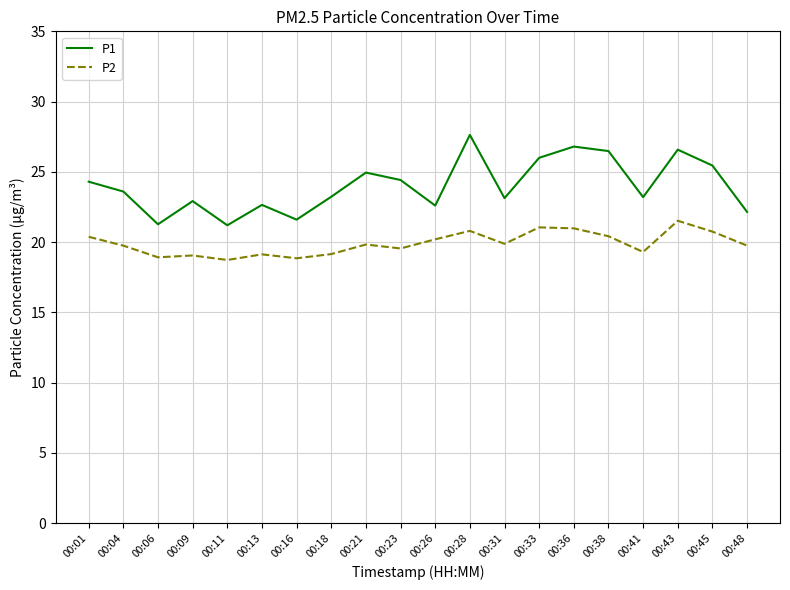

True or false: P1 and P2 cross at least once.

False